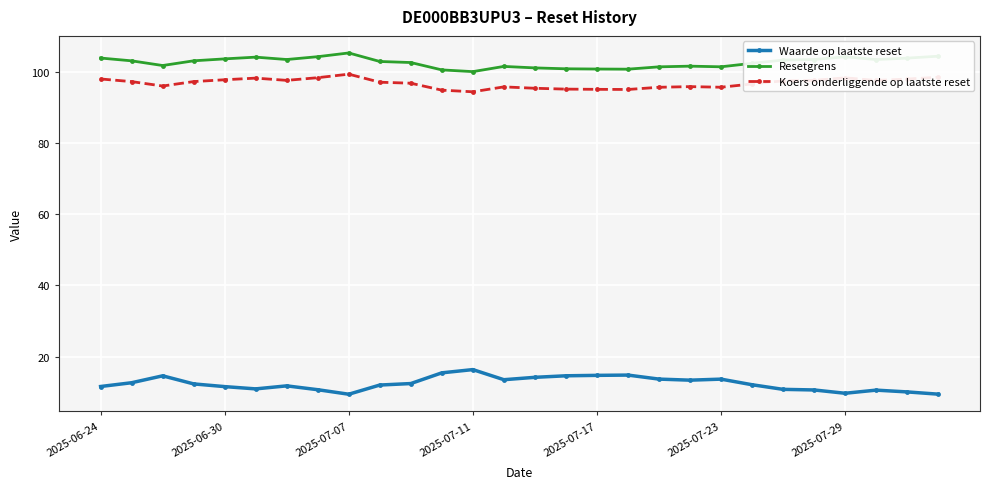

List the series in order of their peak value, highest first.

Resetgrens, Koers onderliggende op laatste reset, Waarde op laatste reset